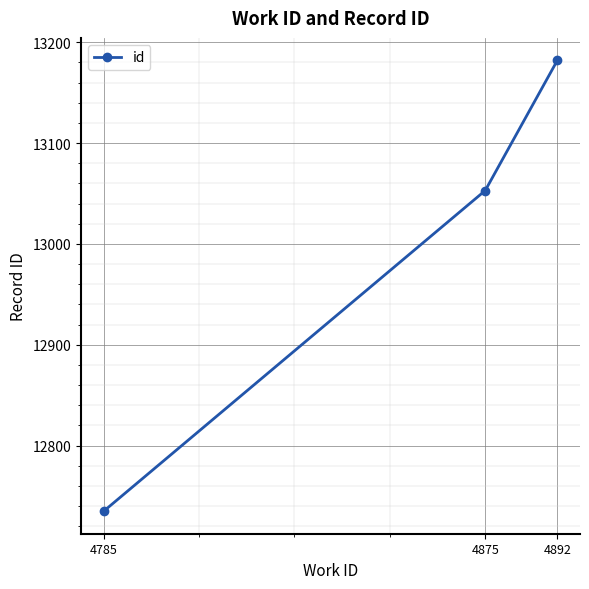

Between 4875 and 4892, which is larger?

4892